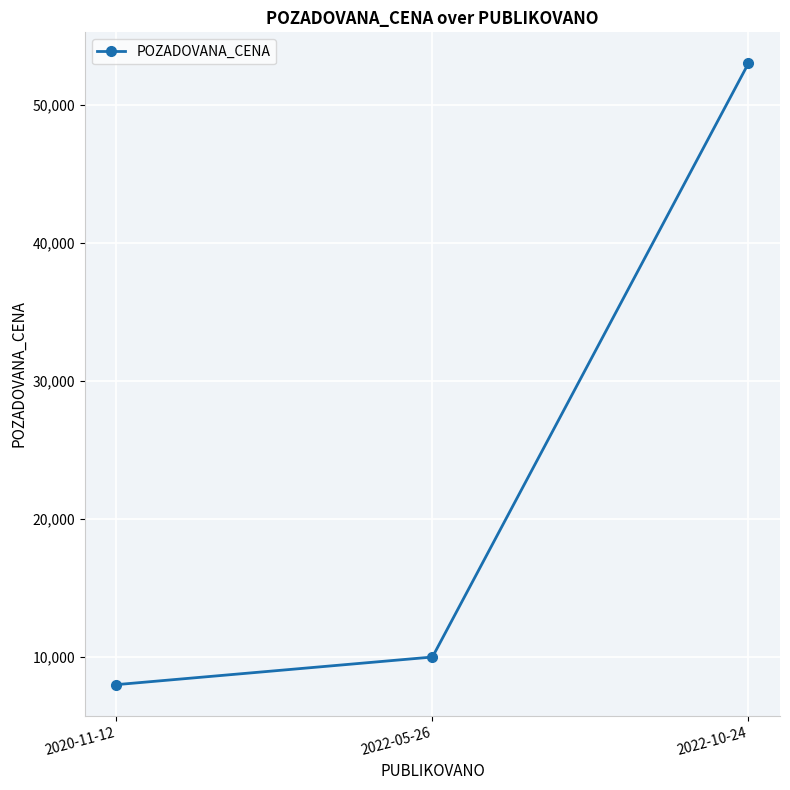

What is the label of the 1st point from the left?

2020-11-12